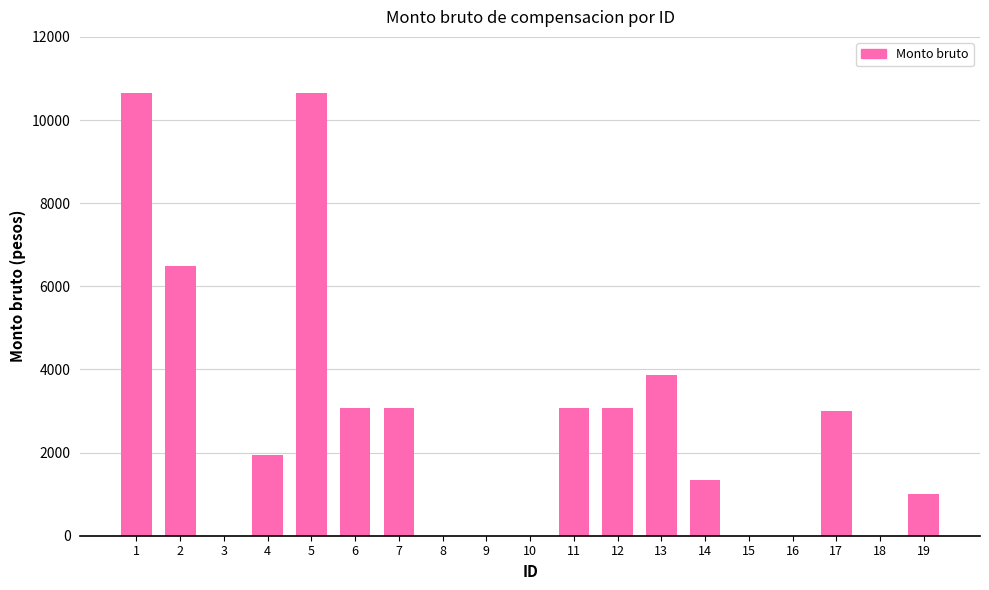

The value at 3 is -7010.4. True or false?

False